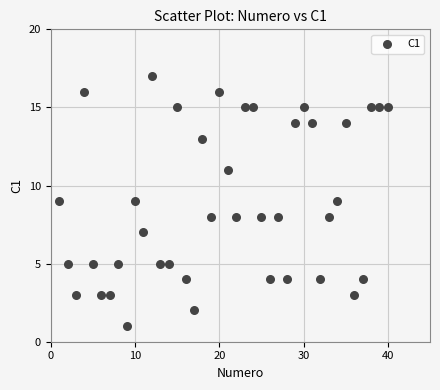

What is the range of X values (max minus min)?

39